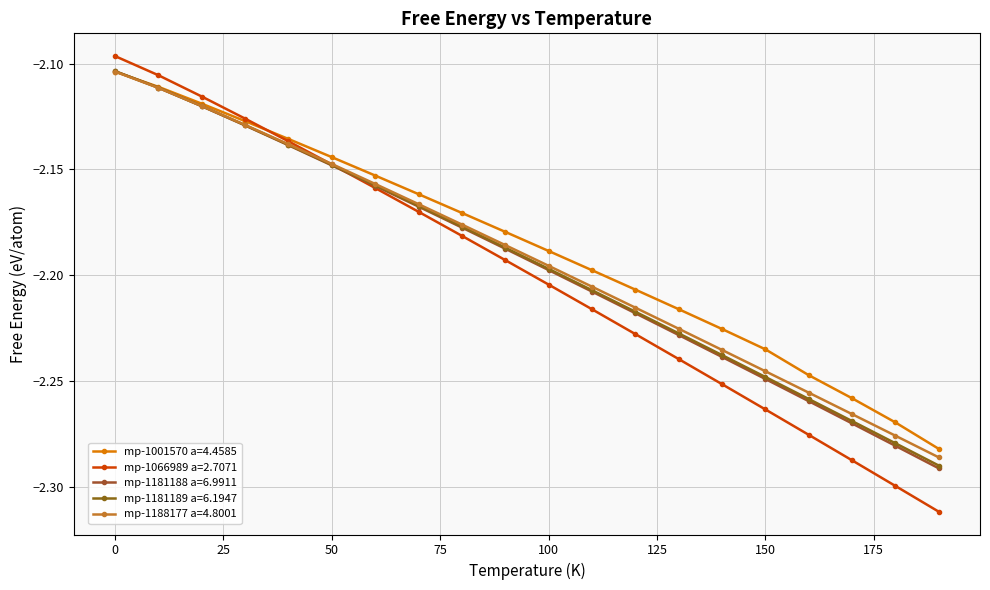

What is the average value of the mp-1181189 a=6.1947 series?

-2.2